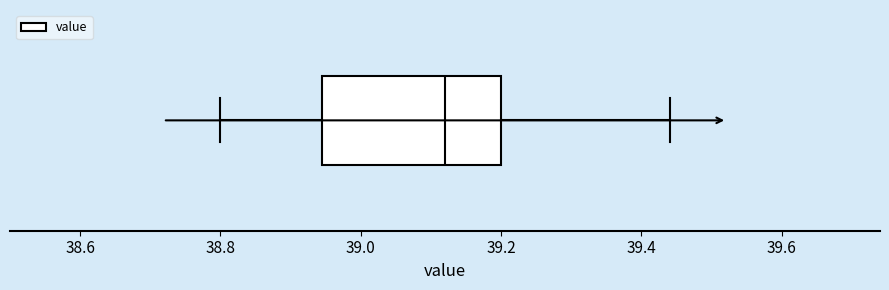

Read this box plot against the x-axis: the position of the median line, the range covered by the box, and the ends of both whiskers. The values are not printed on the chart, so give them approximately, as read against the axis.

median 39.12, box 38.94 to 39.20, whiskers 38.80 to 39.44